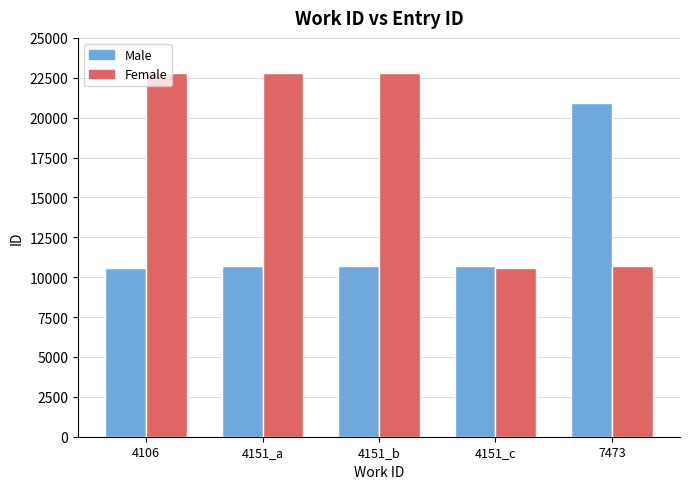

What is the total value across all series at 4151_b?

33479